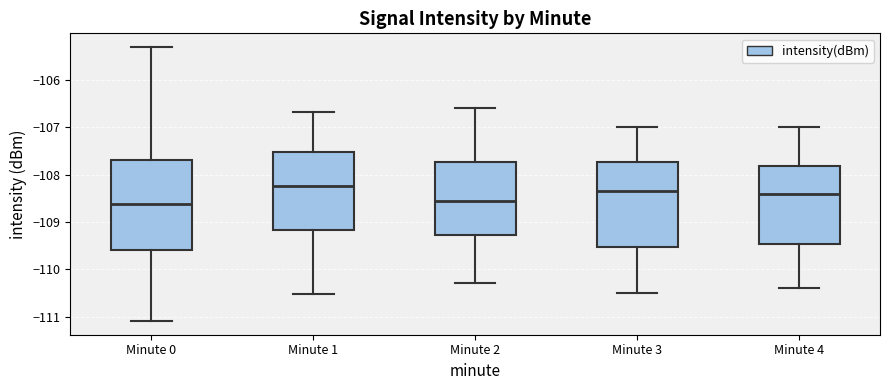

Where does the lower whisker of the box for Minute 2 end on the y-axis? The values are not printed on the chart, so give them approximately, as read against the axis.

-110.3